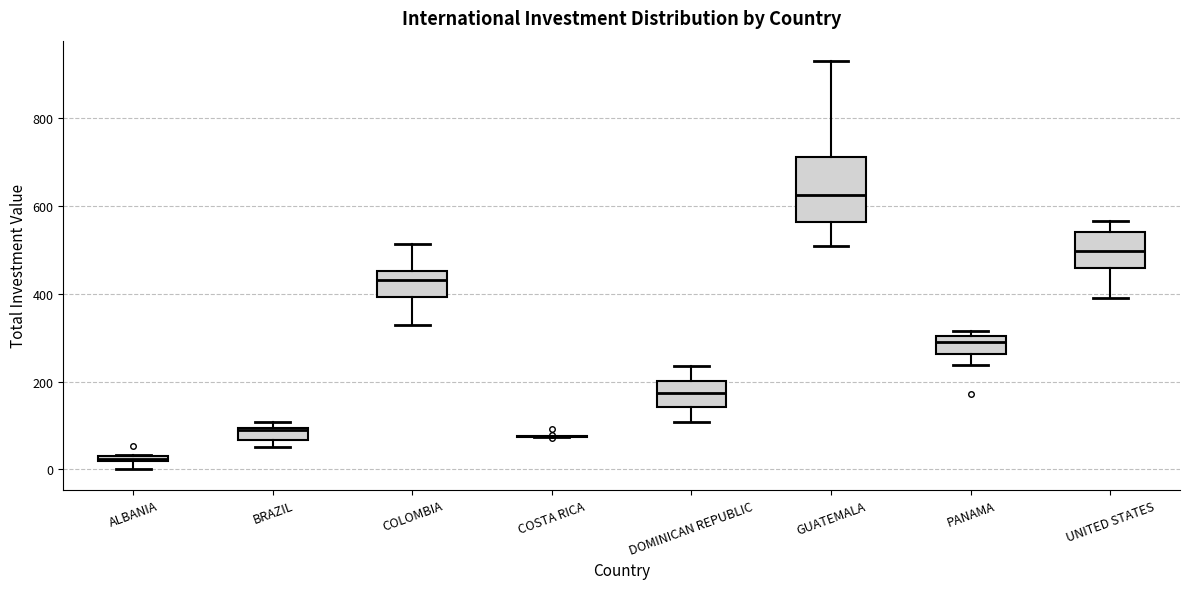

Comparing the boxes themselves (not the whiskers), which one is the tallest?

GUATEMALA